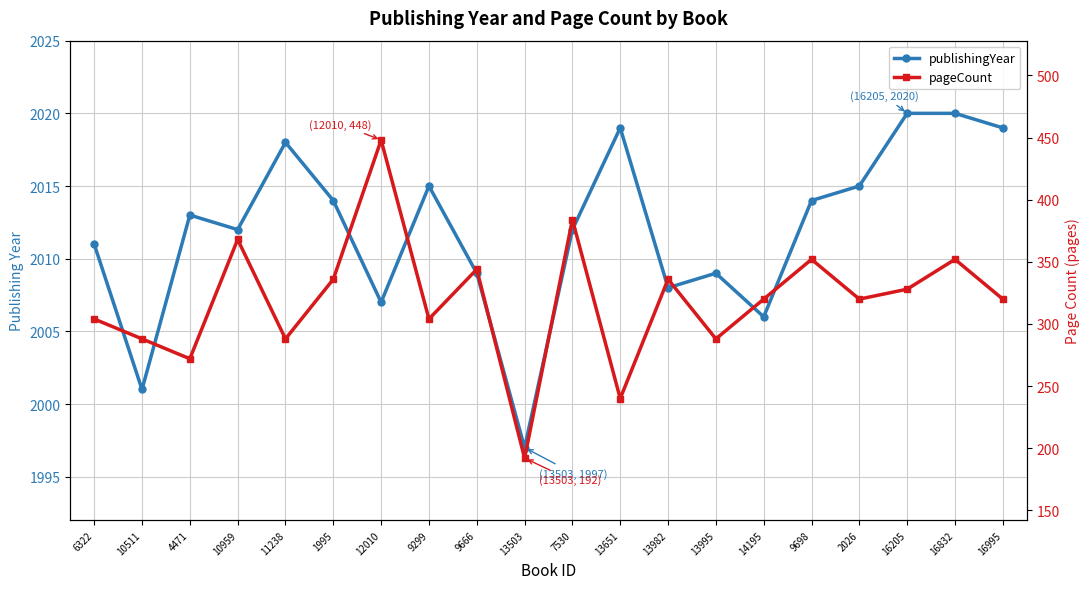

At which label does publishingYear first exceed 2013?

11238